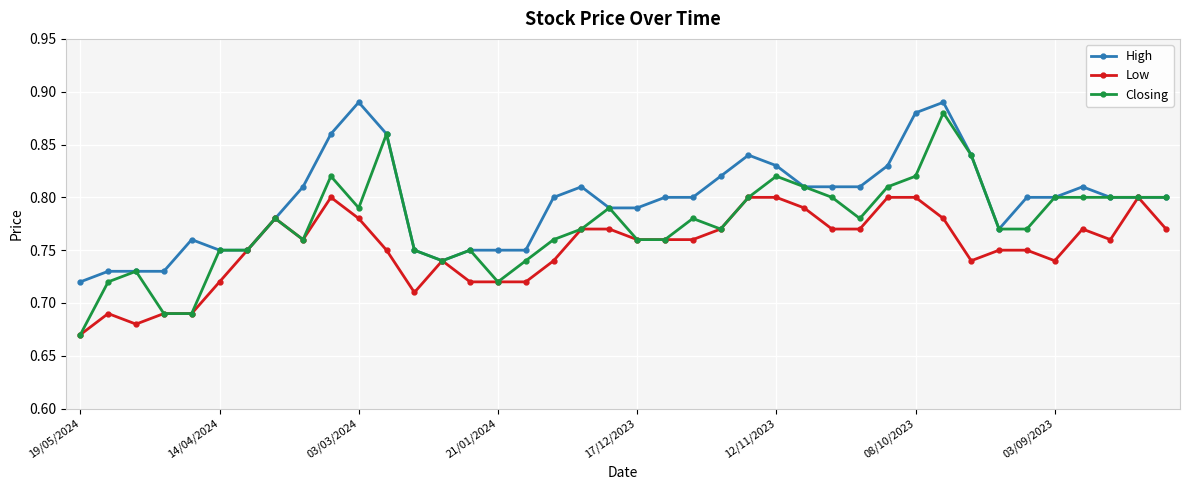

True or false: Closing has more than 0 points higher than both neighbors.

True